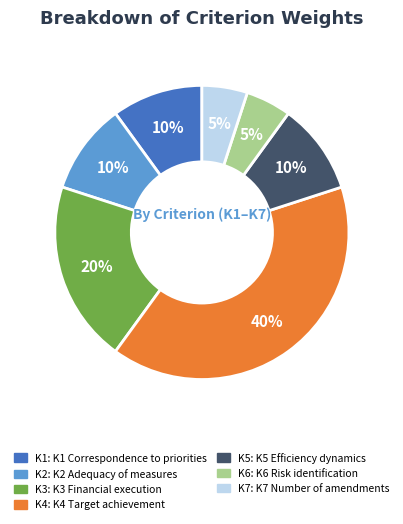

Is it true that K6 is 5% of the pie?

True